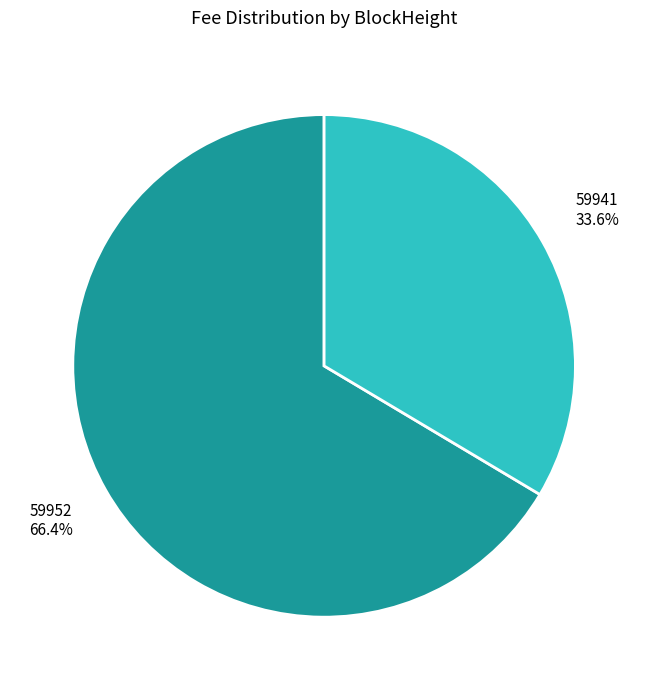

Count the number of slices in the pie.

2